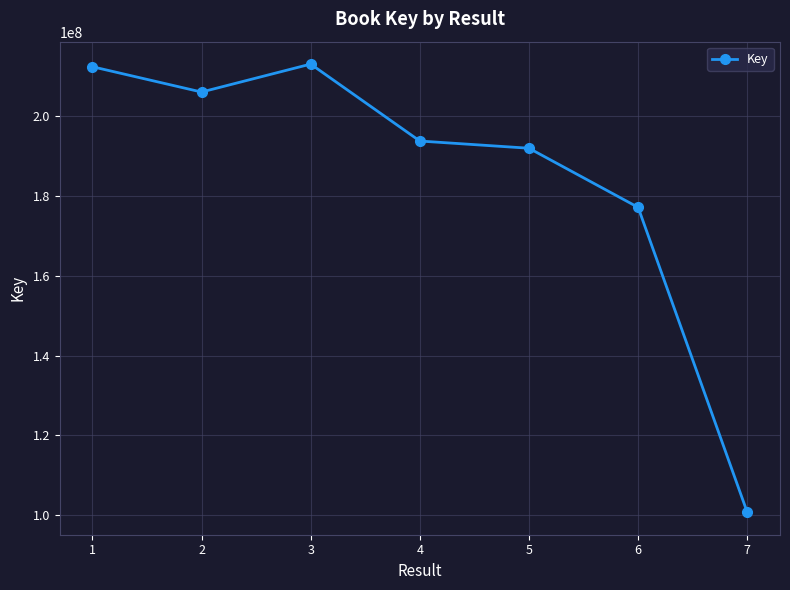

Reading right to left, what are all the values shown in this chart?

7=100729507	6=177178301	5=191997739	4=193803421	3=213093758	2=206083746	1=212429625